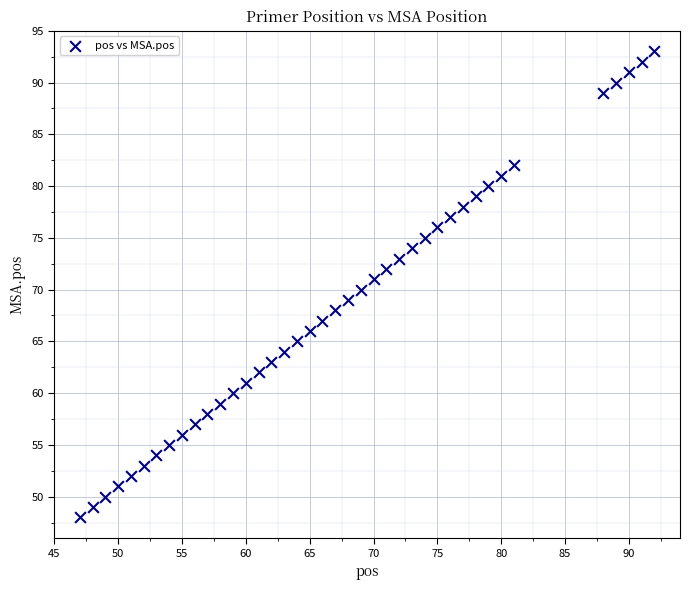

What is the range of X values (max minus min)?

45